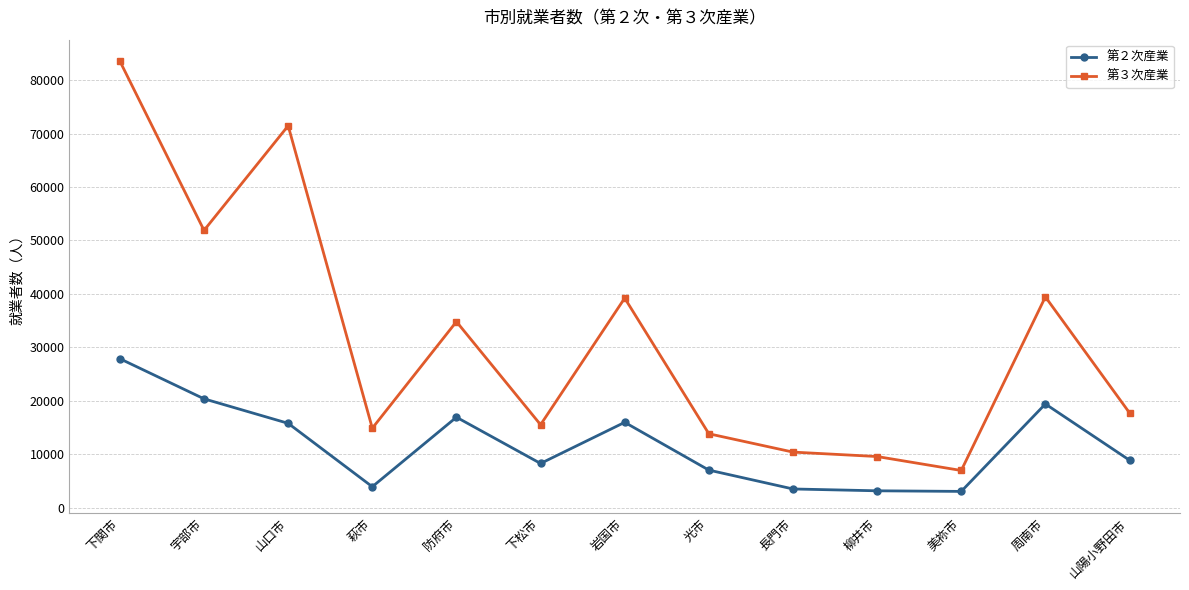

What is the label of the 1st point from the left?

下関市